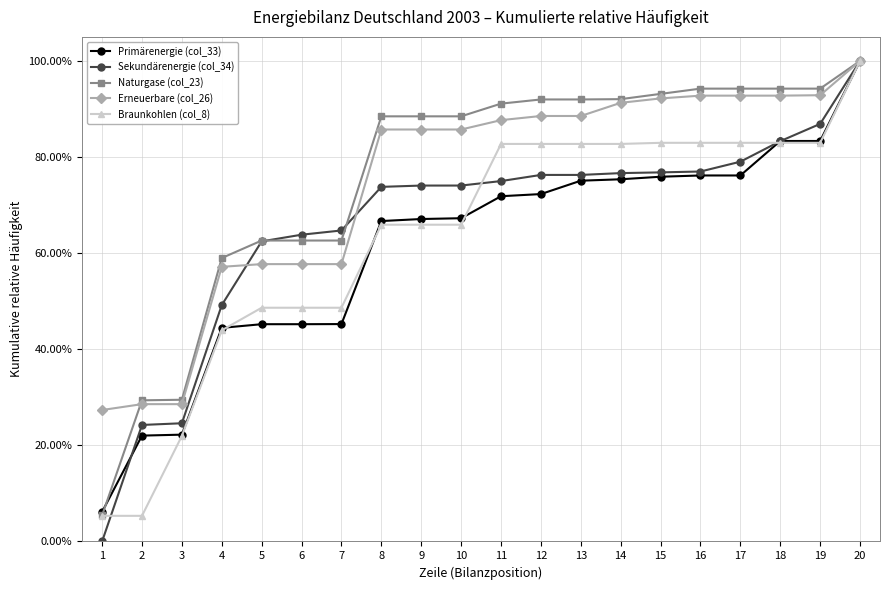

How many lines are shown in the chart?

5